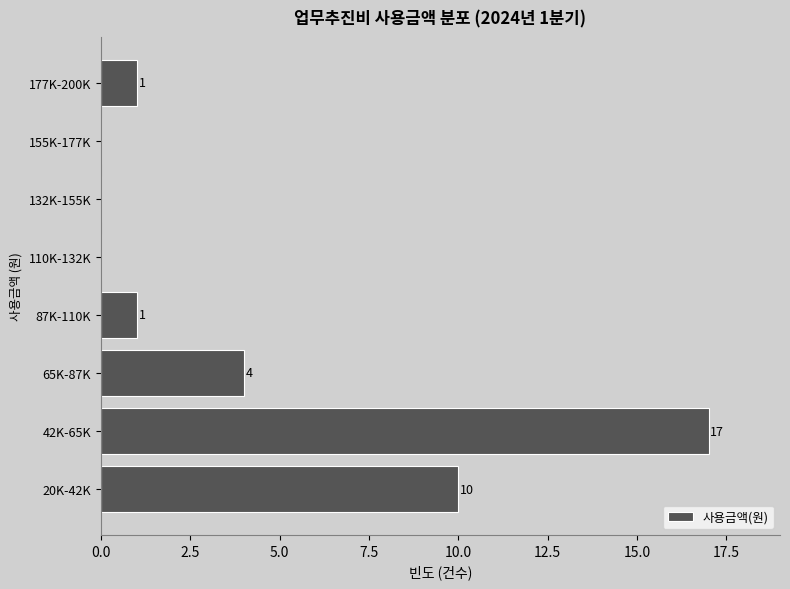

Reading bottom to top, list all the values displayed in this chart.

20K-42K=10	42K-65K=17	65K-87K=4	87K-110K=1	110K-132K=0	132K-155K=0	155K-177K=0	177K-200K=1